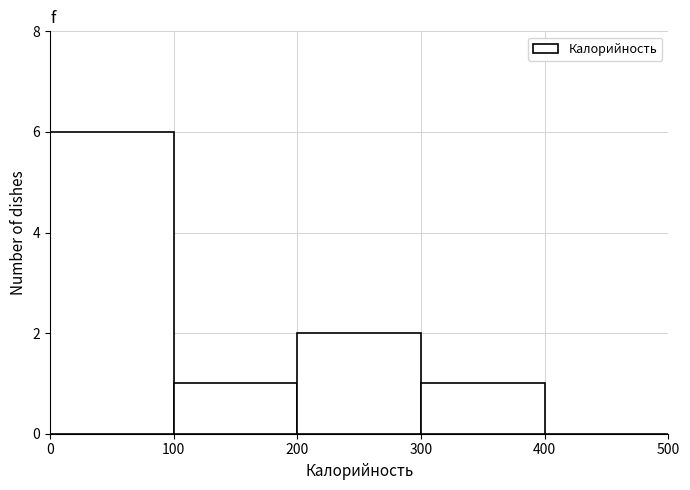

Reading left to right, transcribe this chart: for each bar, give the range it covers on the x-axis and its height. The values are not printed on the chart, so give them approximately, as read against the axis.

0 to 100: 6
100 to 200: 1
200 to 300: 2
300 to 400: 1
400 to 500: 0